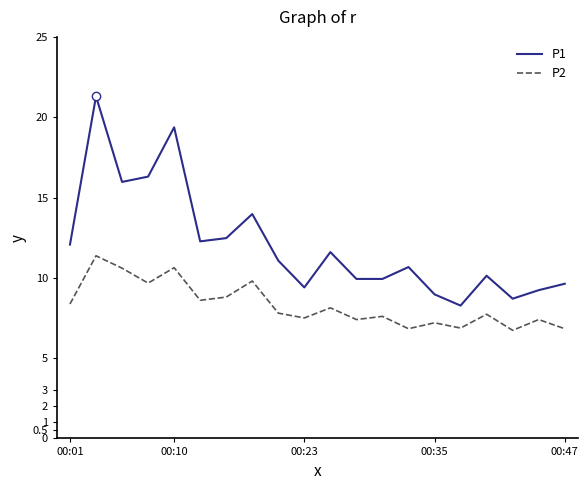

True or false: P1 and P2 intersect in this chart.

False